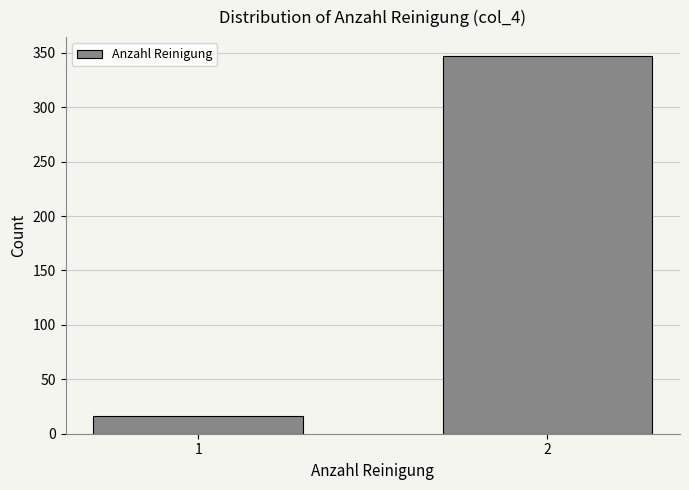

Reading left to right, what are all the values shown in this chart?

16	347